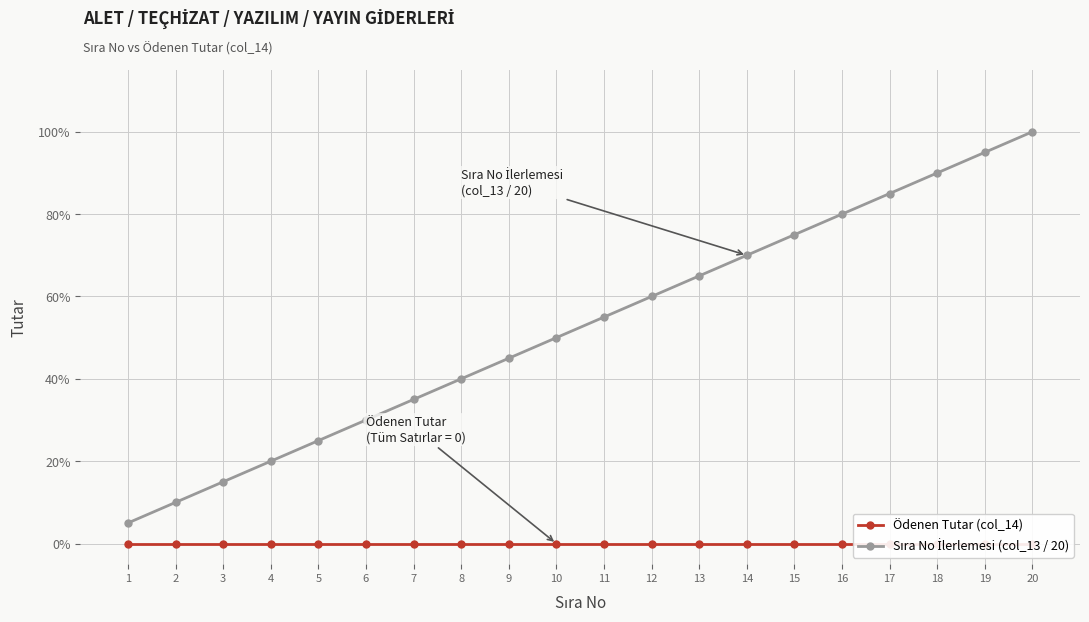

How many distinct data groups are displayed?

2